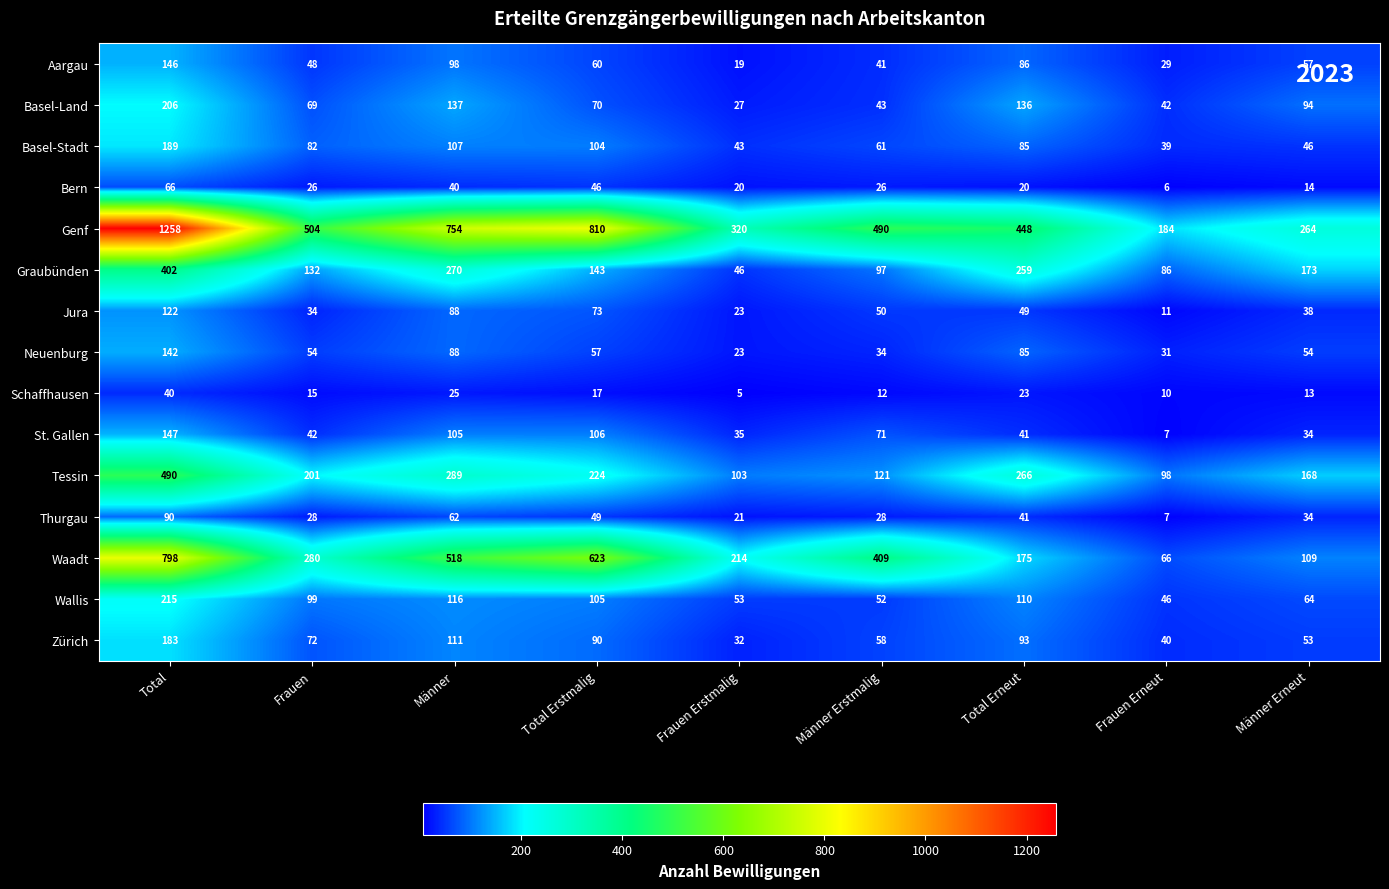

At how many categories does at least one series exceed 853?

1